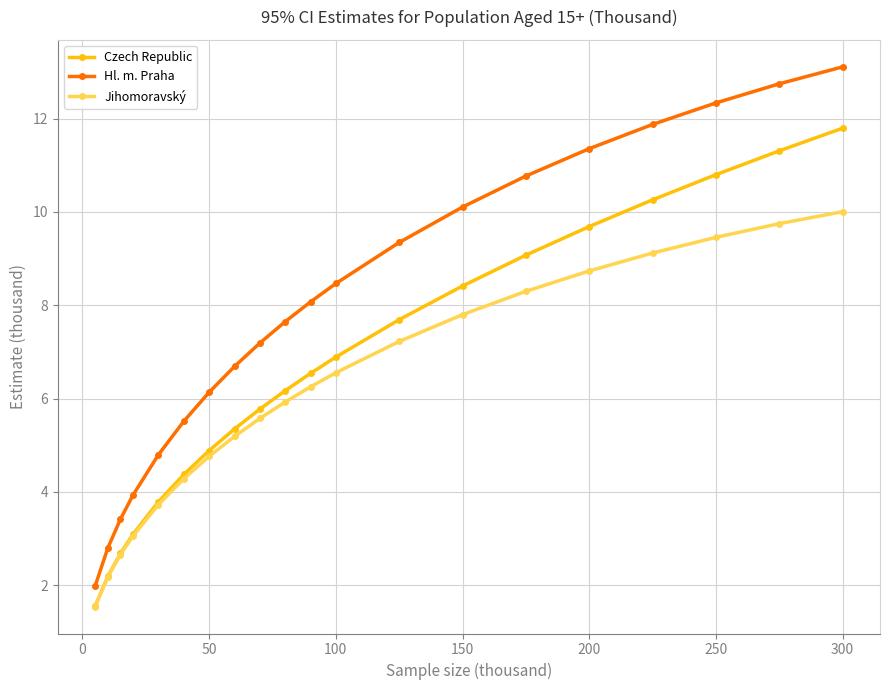

Which series has the largest total across all categories?

Hl. m. Praha